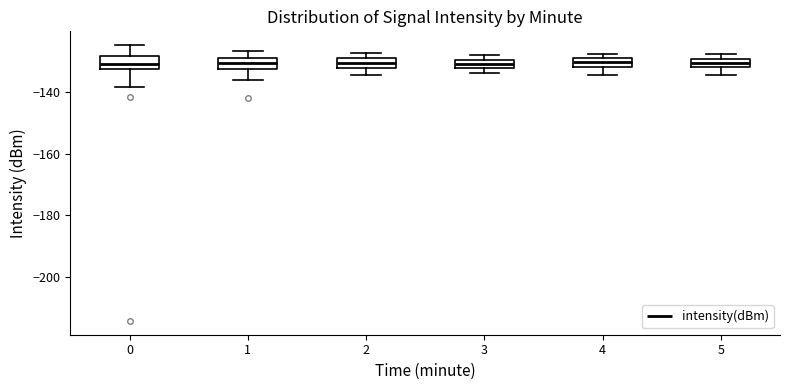

Where is the lower edge of the box at x = 1 on the y-axis? The values are not printed on the chart, so give them approximately, as read against the axis.

-132